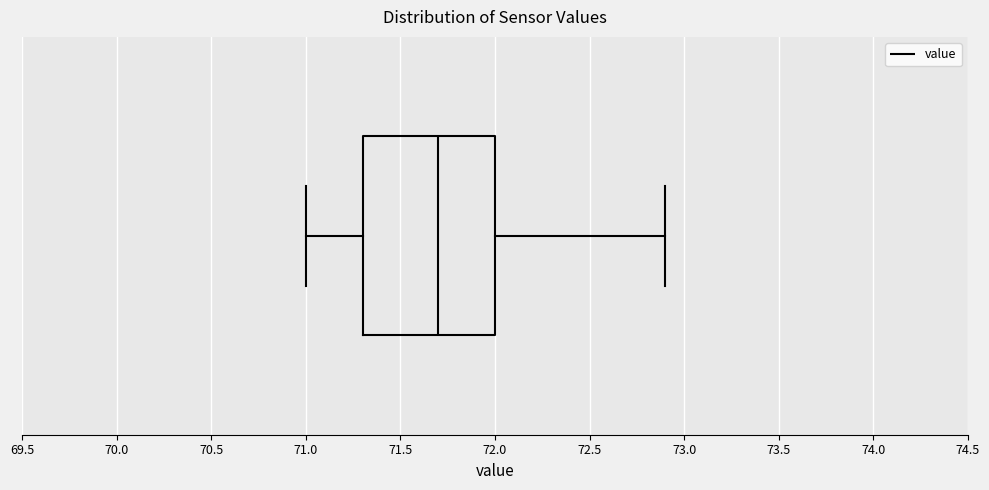

Read this box plot against the x-axis: the position of the median line, the range covered by the box, and the ends of both whiskers. The values are not printed on the chart, so give them approximately, as read against the axis.

median 71.7, box 71.3 to 72.0, whiskers 71.0 to 72.9